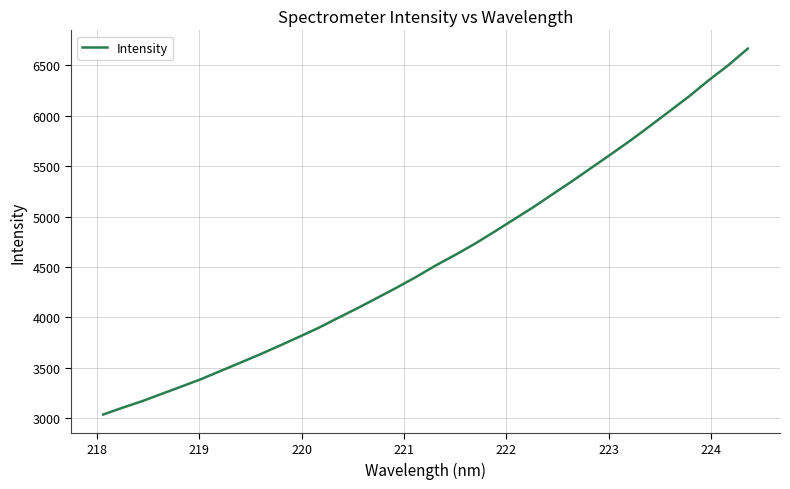

What is the difference between the maximum and minimum values?

3625.5